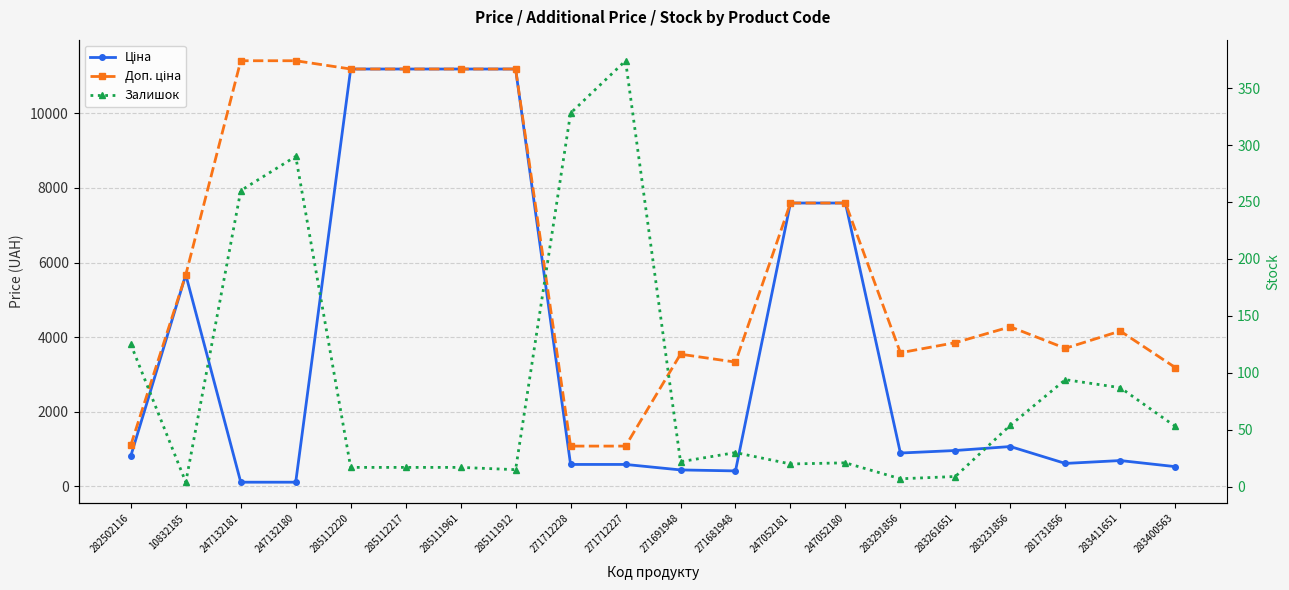

What is the spread (max minus min) of values at 247132181?

11295.9